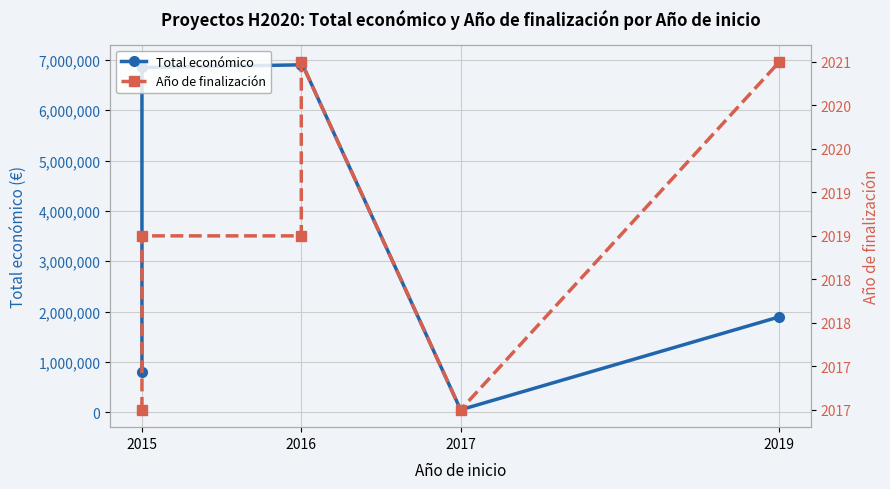

How many interior local valleys does the Año de finalización series have?

1